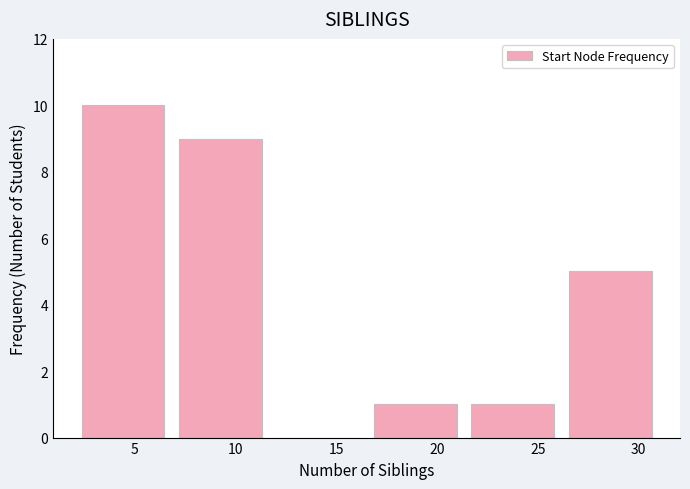

Which range on the x-axis has the tallest bar?

2.0 to 7.0